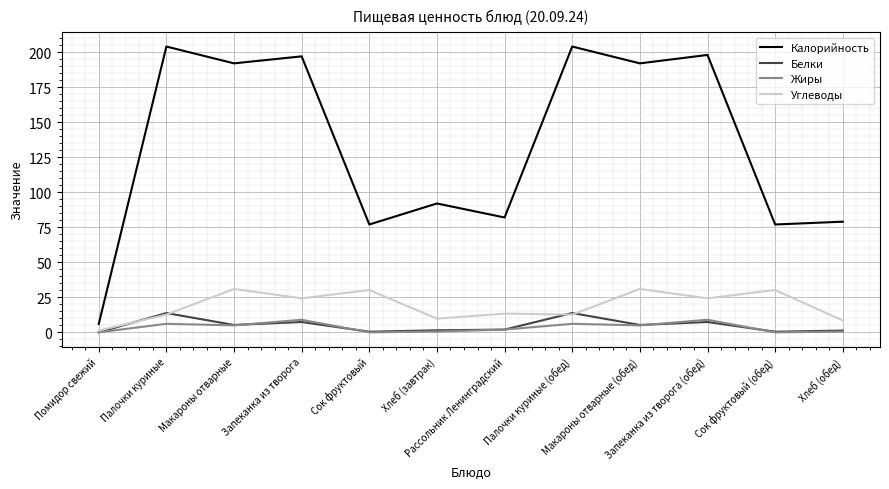

Which series has the largest range (max minus min)?

Калорийность